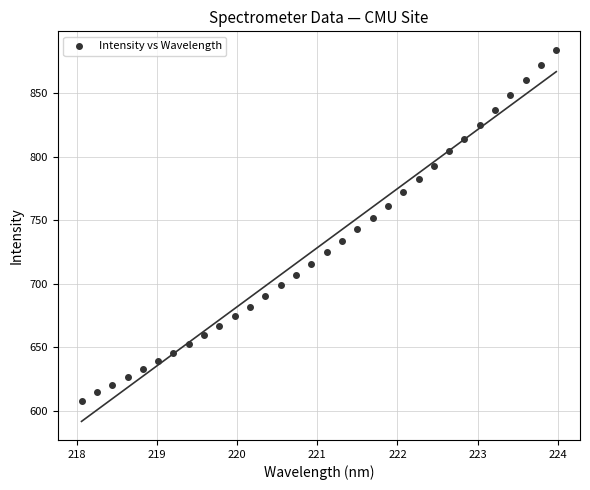

What is the range of Y values (max minus min)?

276.4